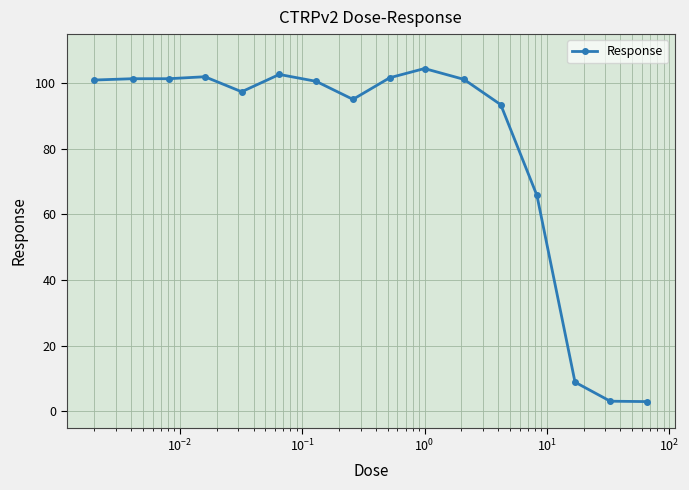

What is the maximum value shown in the chart?

104.5